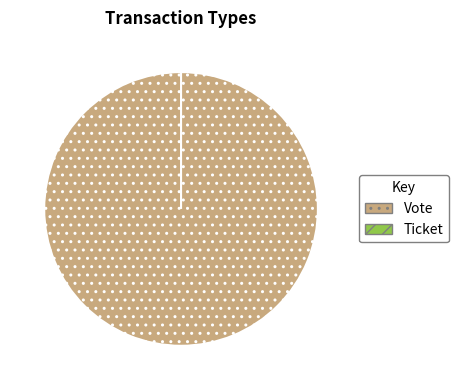

Is Vote the majority of the pie?

Yes